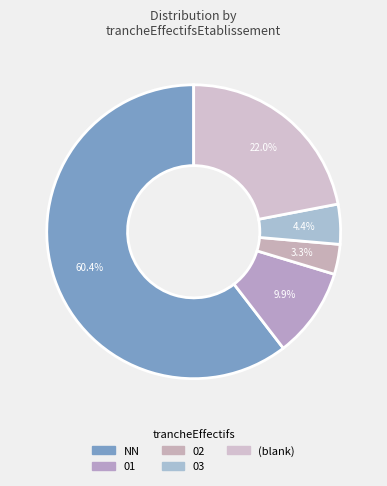

To the nearest percent, what is the difference between the largest and smallest slice percentages?

57%